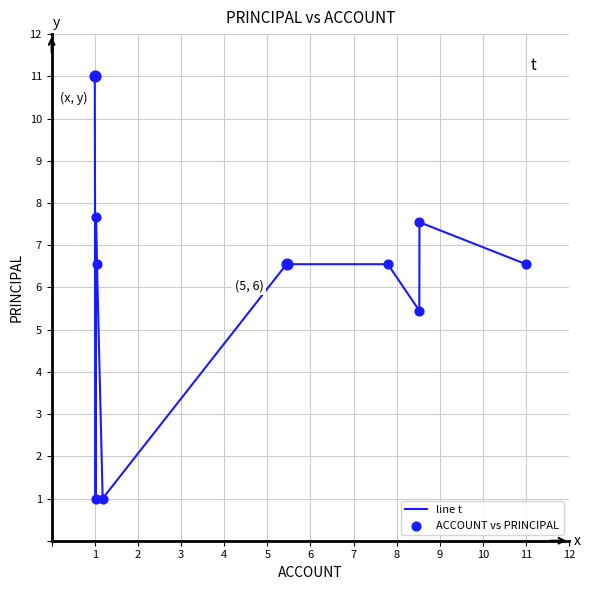

What is the difference between the maximum and minimum values?

10.0